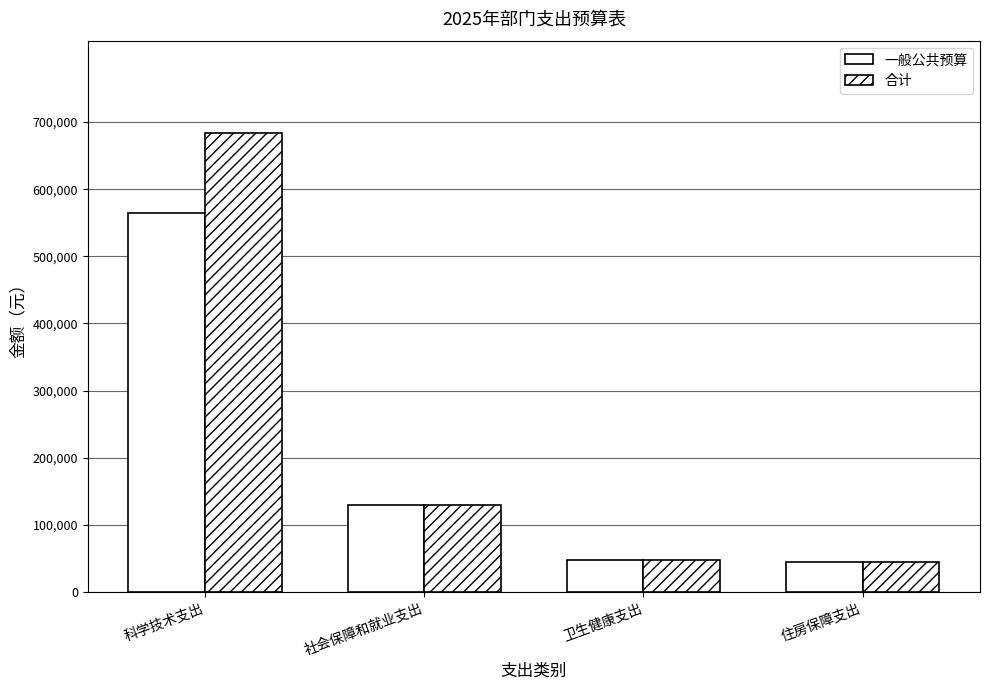

How many groups of bars are there?

4